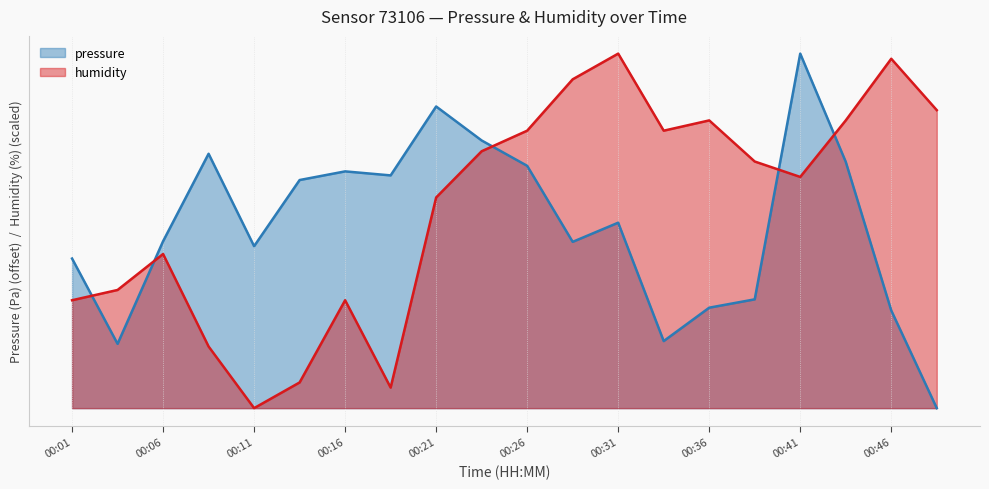

How many intersections are there between humidity and pressure?

5